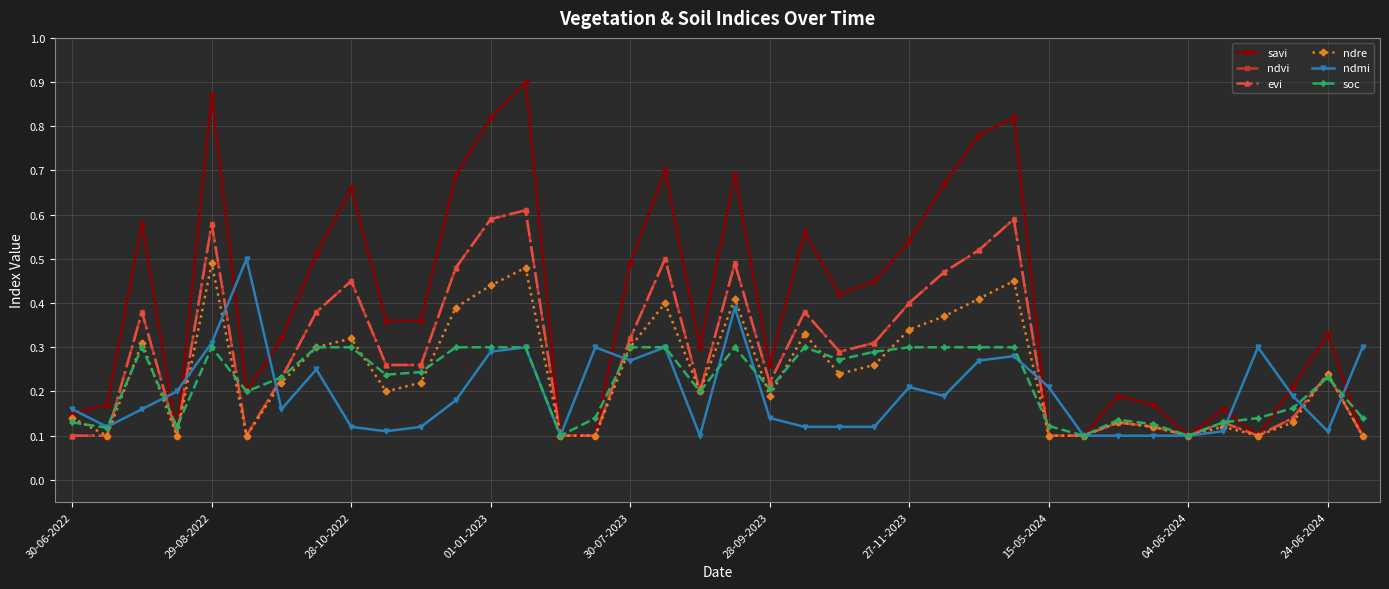

Rank the series by their maximum value, from highest to lowest.

savi, ndvi, evi, ndmi, ndre, soc